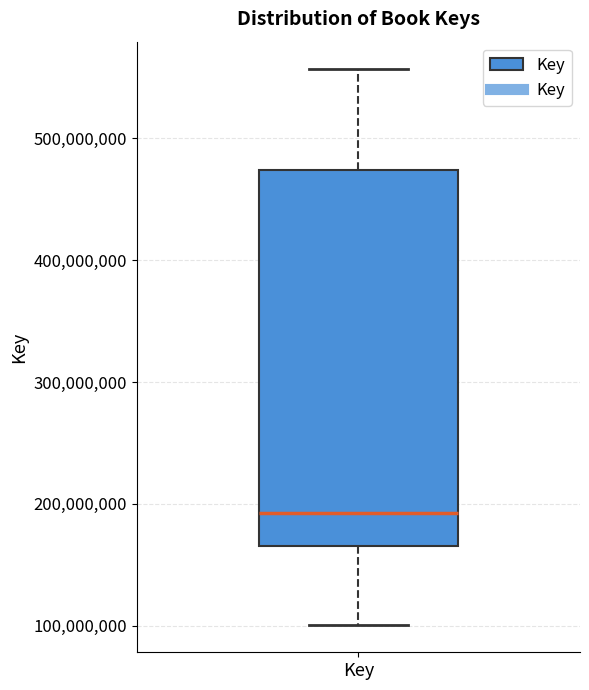

Transcribe this box plot: give where the median line is, the range the box spans, and where the two whiskers end, as read against the y-axis. The values are not printed on the chart, so give them approximately, as read against the axis.

median 190000000, box 170000000 to 470000000, whiskers 100000000 to 560000000